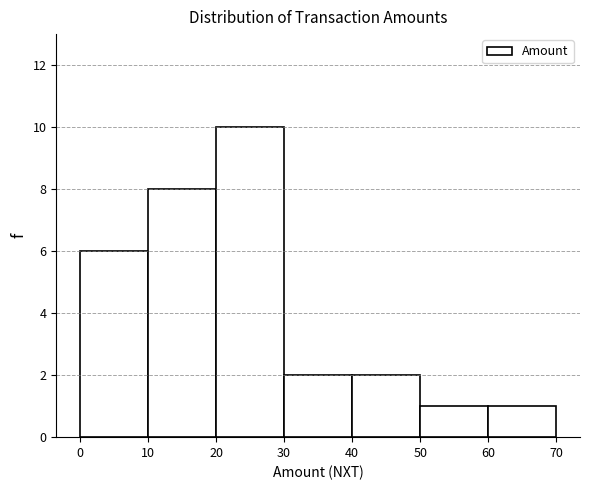

How tall is the bar that spans 30 to 40 on the x-axis? The values are not printed on the chart, so give them approximately, as read against the axis.

2